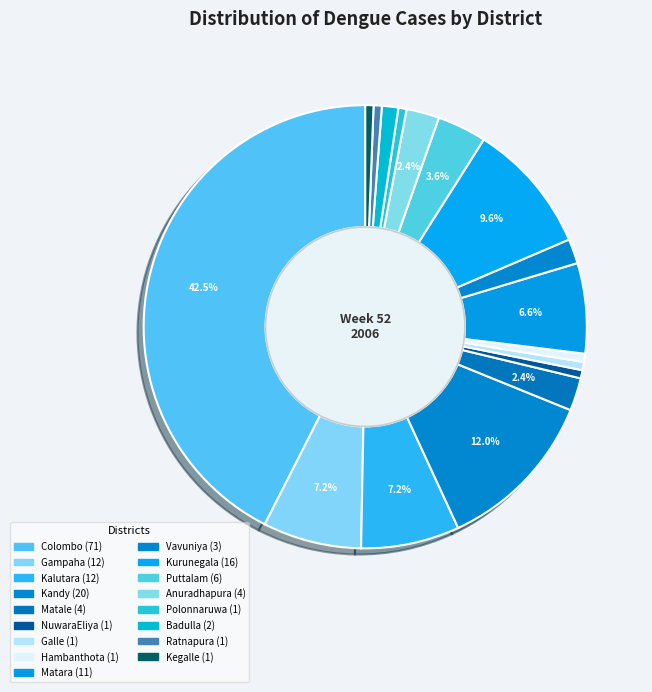

Which slice is the smallest?

NuwaraEliya